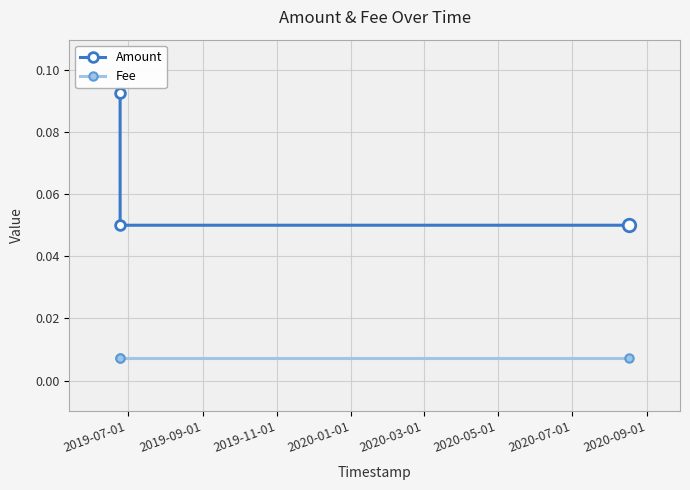

At how many categories does at least one series exceed 0?

3